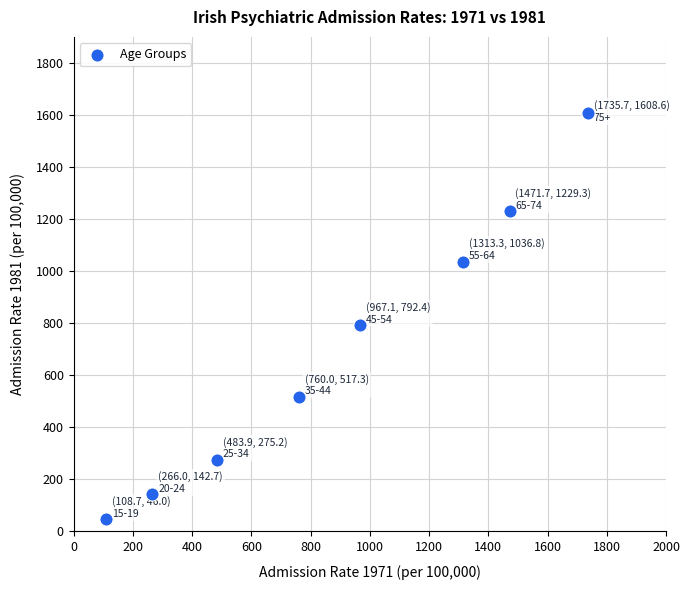

What is the range of X values (max minus min)?

1627.0